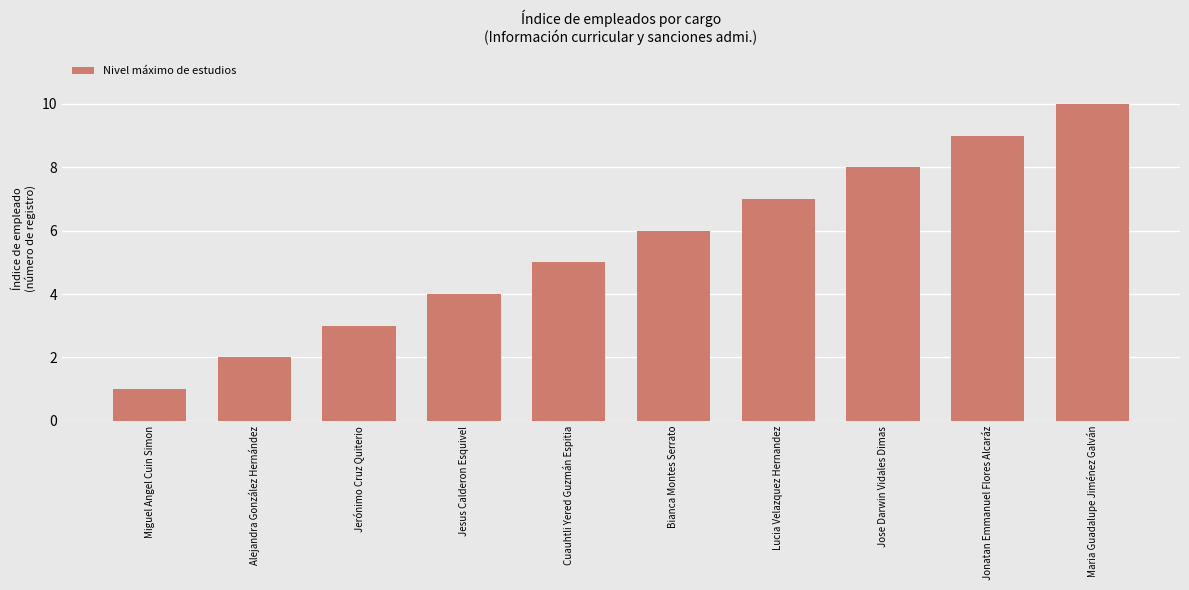

What is the sum of all values?

55